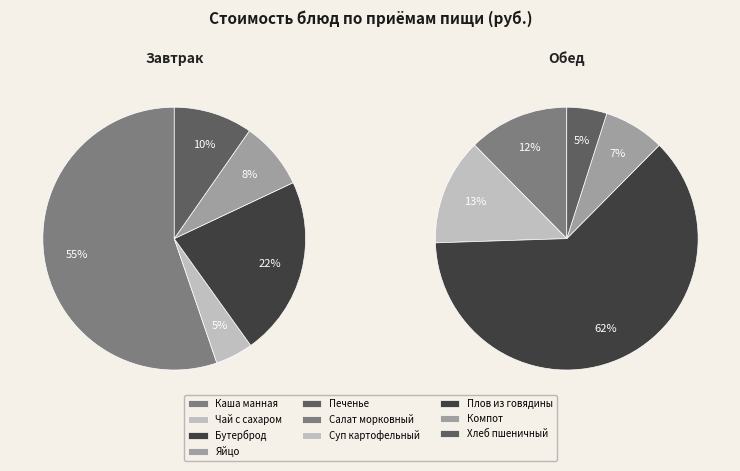

What is the spread (max minus min) of values at Завтрак?

223.8